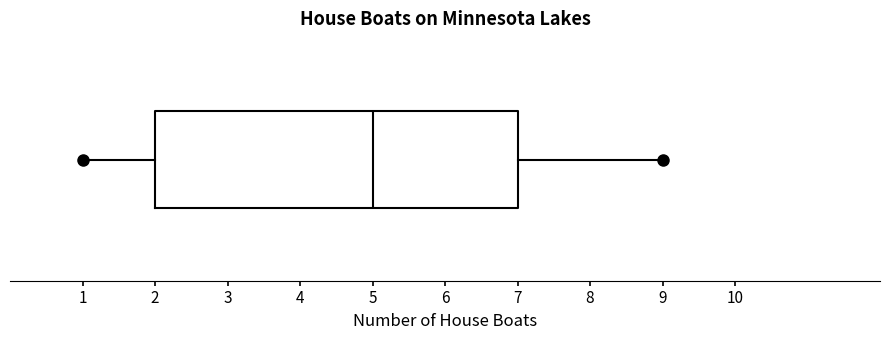

Transcribe this box plot: give where the median line is, the range the box spans, and where the two whiskers end, as read against the x-axis. The values are not printed on the chart, so give them approximately, as read against the axis.

median 5, box 2 to 7, whiskers 1 to 9